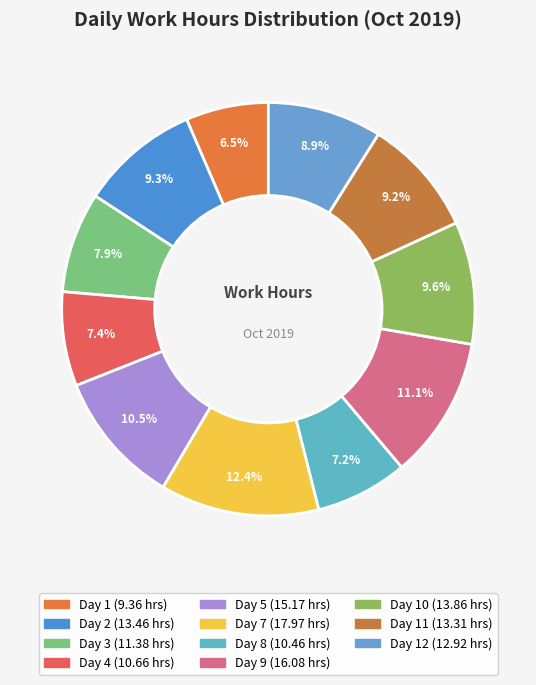

How many segments does this pie chart have?

11